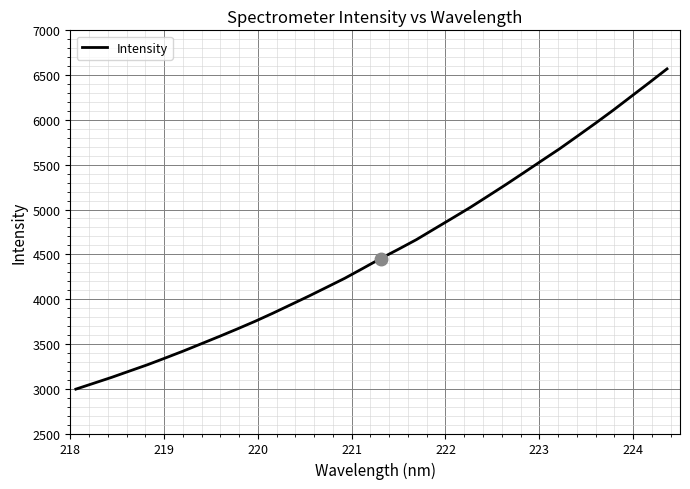

What is the maximum value shown in the chart?

6569.8